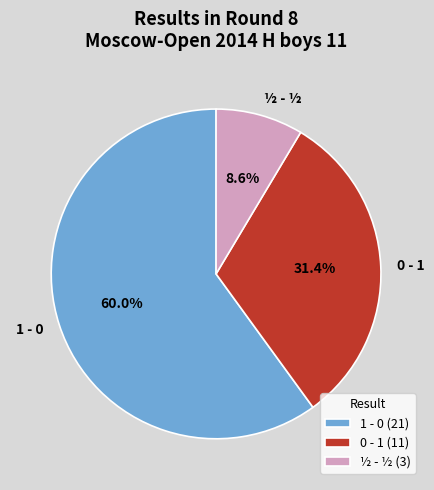

What is the total percentage of ½ - ½ and 0 - 1?

40.0%